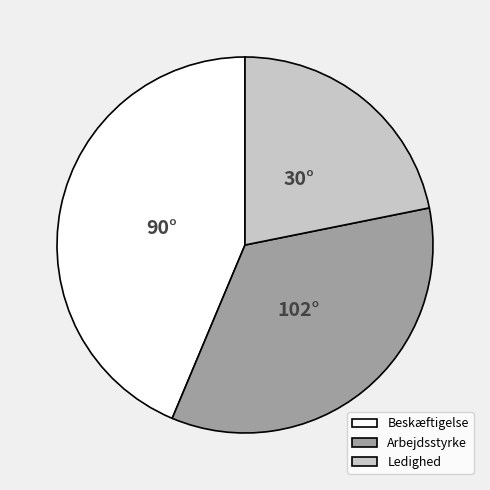

Which has a higher value, Arbejdsstyrke or Ledighed?

Arbejdsstyrke